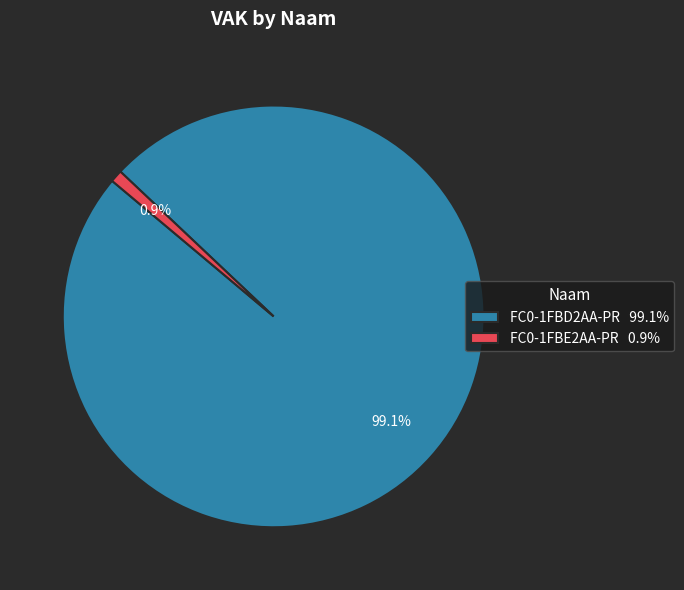

Combined, what portion of the pie is FC0-1FBE2AA-PR and FC0-1FBD2AA-PR?

100.0%